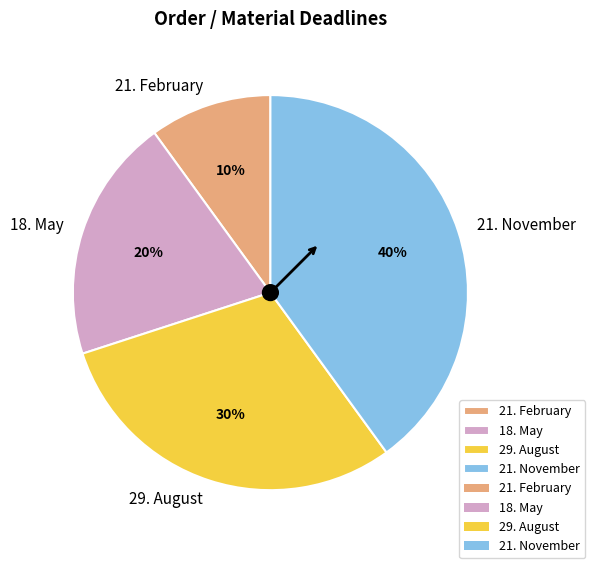

The 29. August slice represents 41% of the pie. True or false?

False